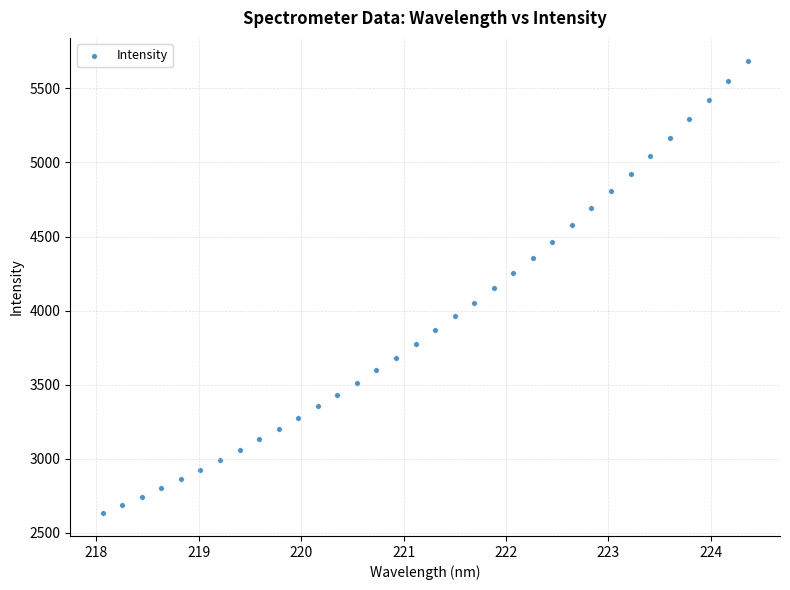

What is the range of X values (max minus min)?

6.3